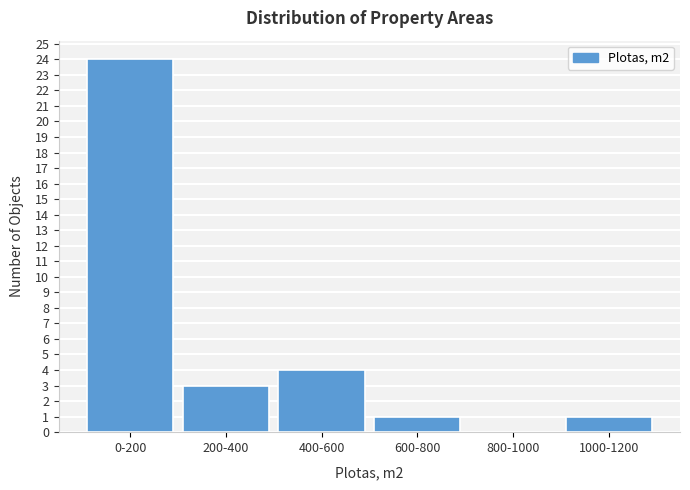

Reading left to right, transcribe all the data shown in this chart.

0-200=24	200-400=3	400-600=4	600-800=1	800-1000=0	1000-1200=1